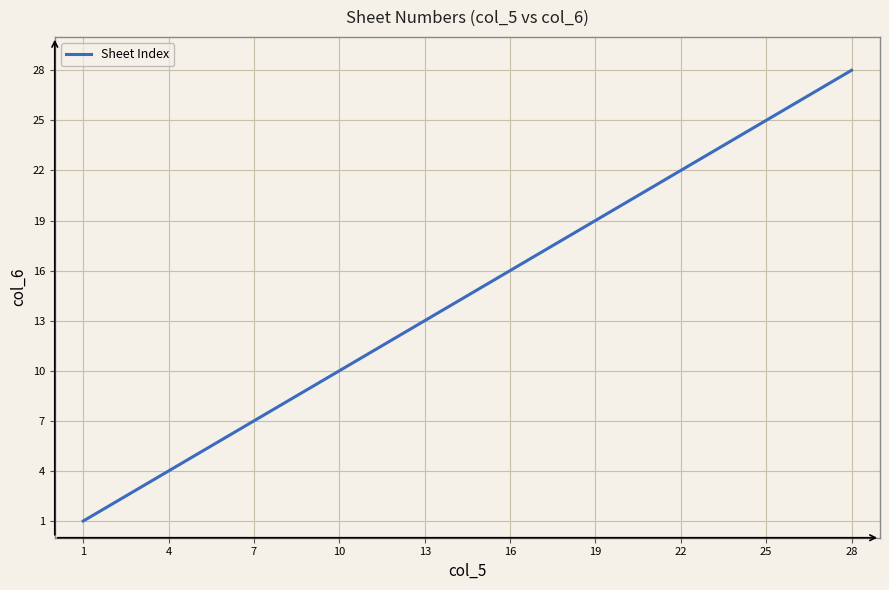

What is the greatest value displayed?

28